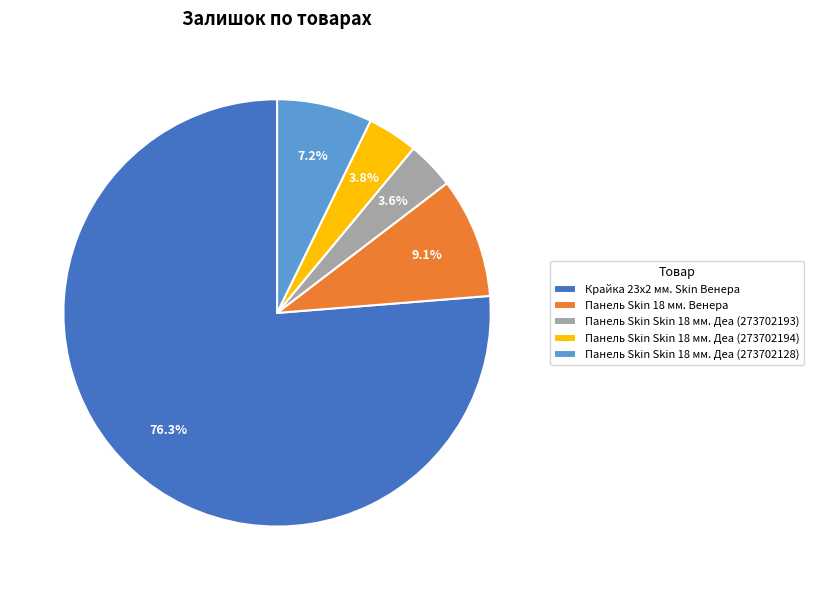

Which category has the biggest portion of the pie?

Крайка 23x2 мм. Skin Венера